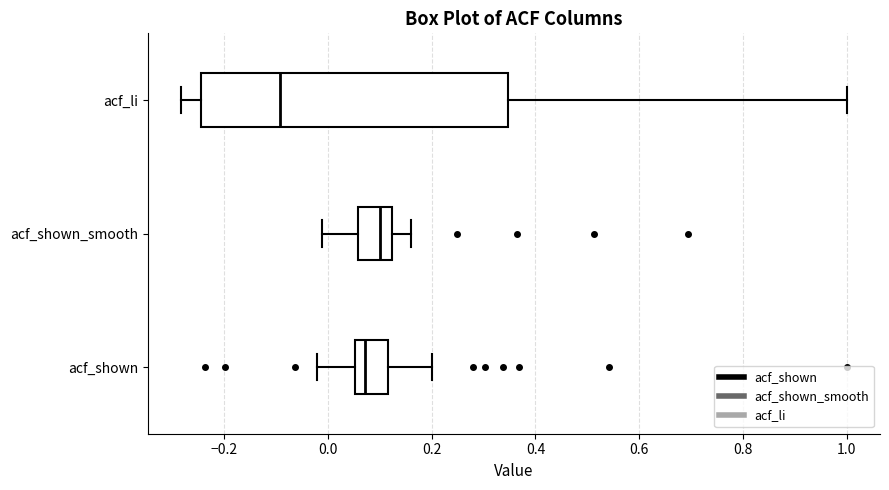

Which box is the widest, from its left edge to its right edge?

acf_li